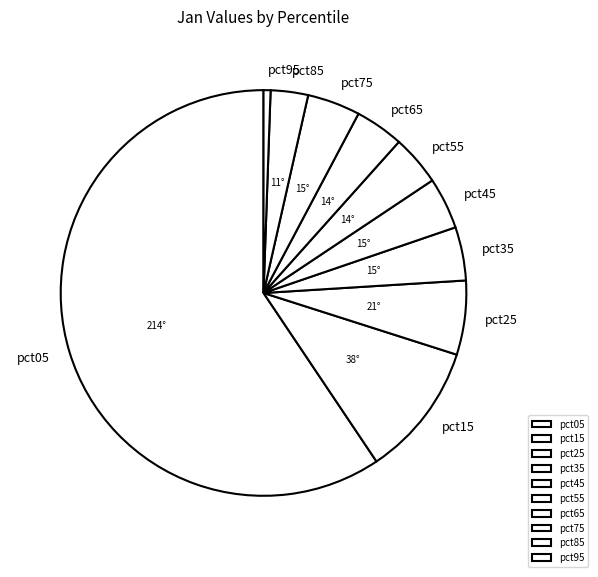

The pct25 slice represents 6% of the pie. True or false?

True